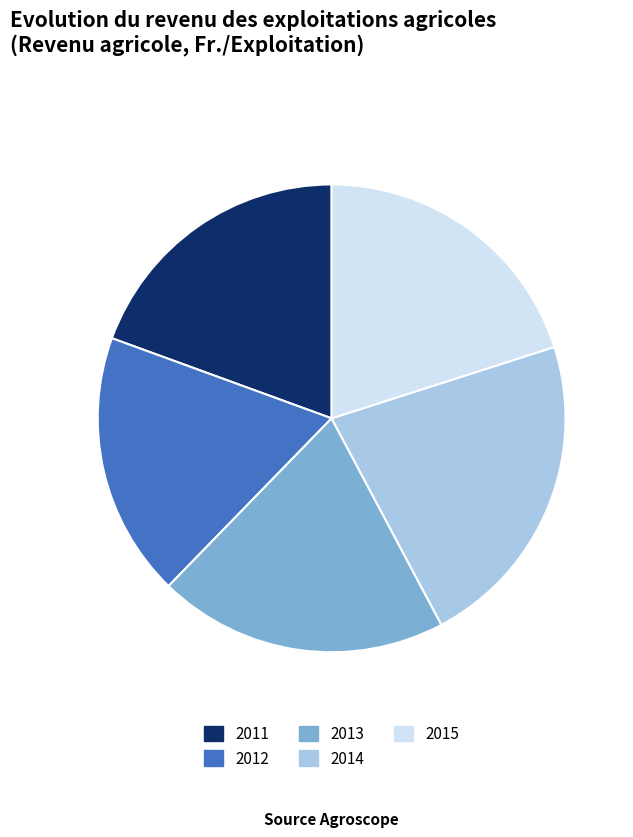

Do 2013 and 2014 together represent more than half of the pie?

No